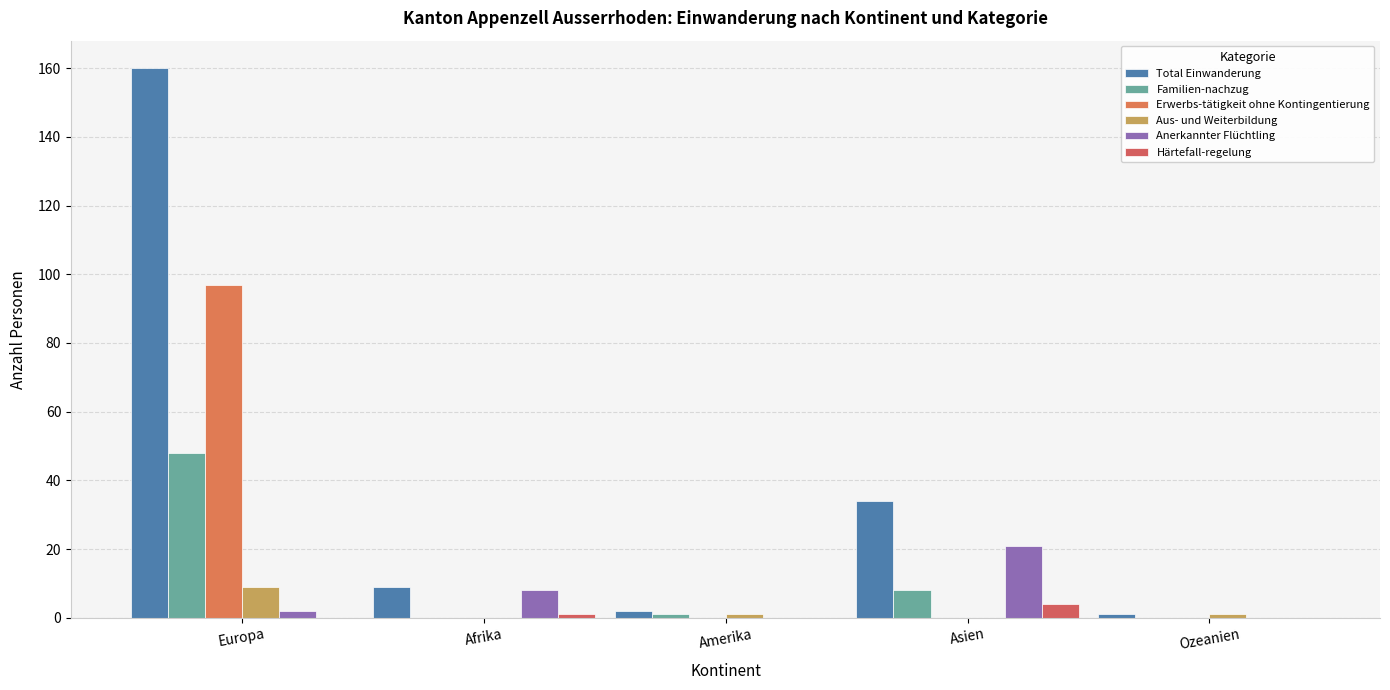

The value of Aus- und Weiterbildung at Afrika is 0. True or false?

True